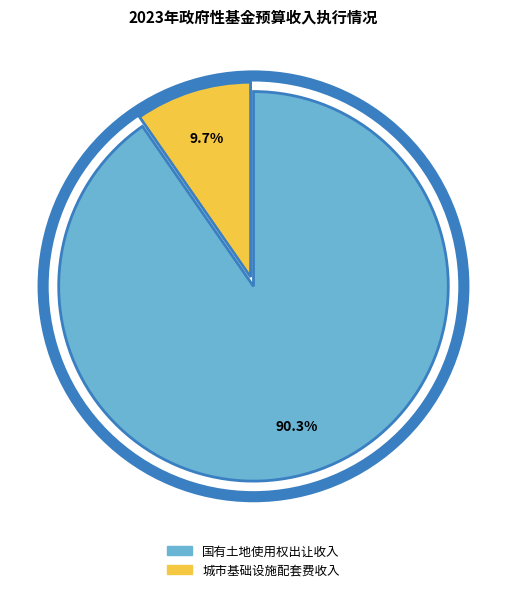

To the nearest percent, what is the difference between the largest and smallest slice percentages?

81%